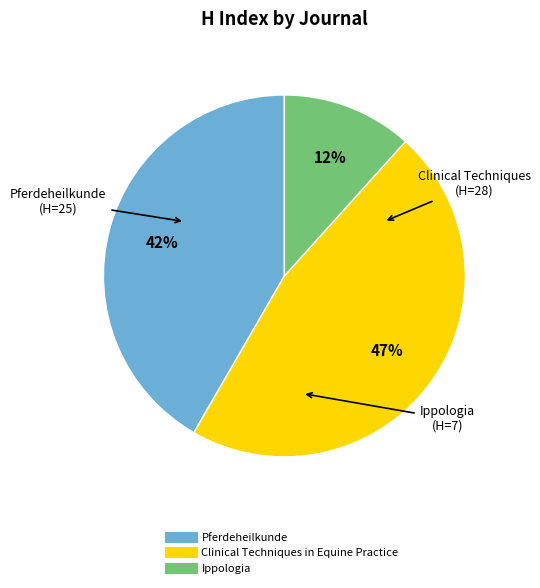

How many slices are in this pie chart?

3